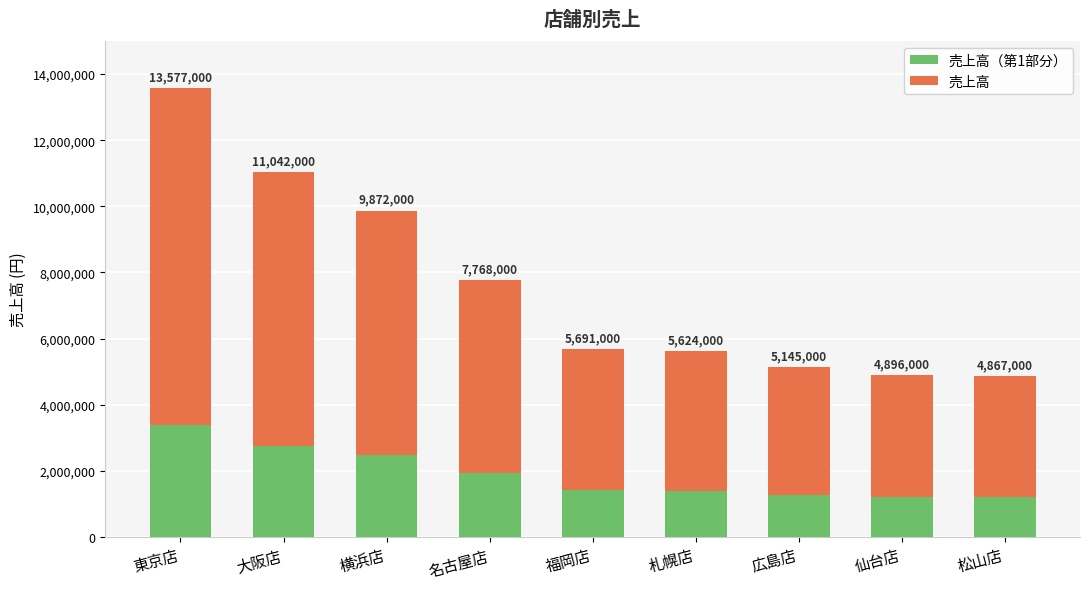

Between 東京店 and 名古屋店, which series saw the biggest shift?

売上高